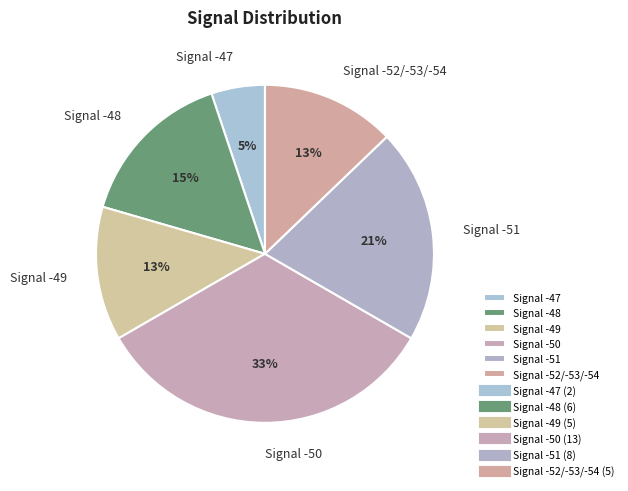

Is there a majority slice in this chart?

No